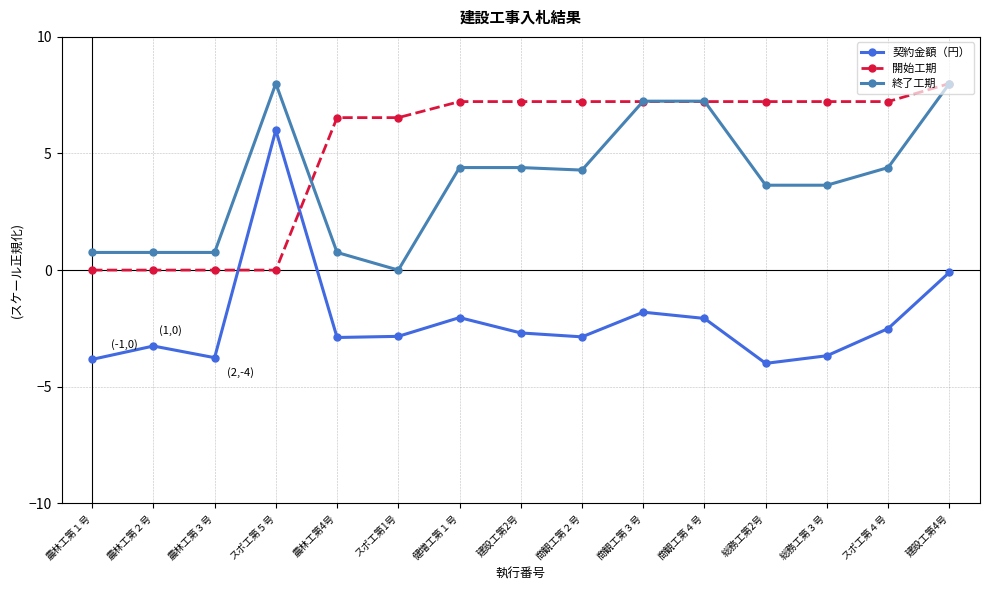

Does the chart have visible grid lines?

Yes